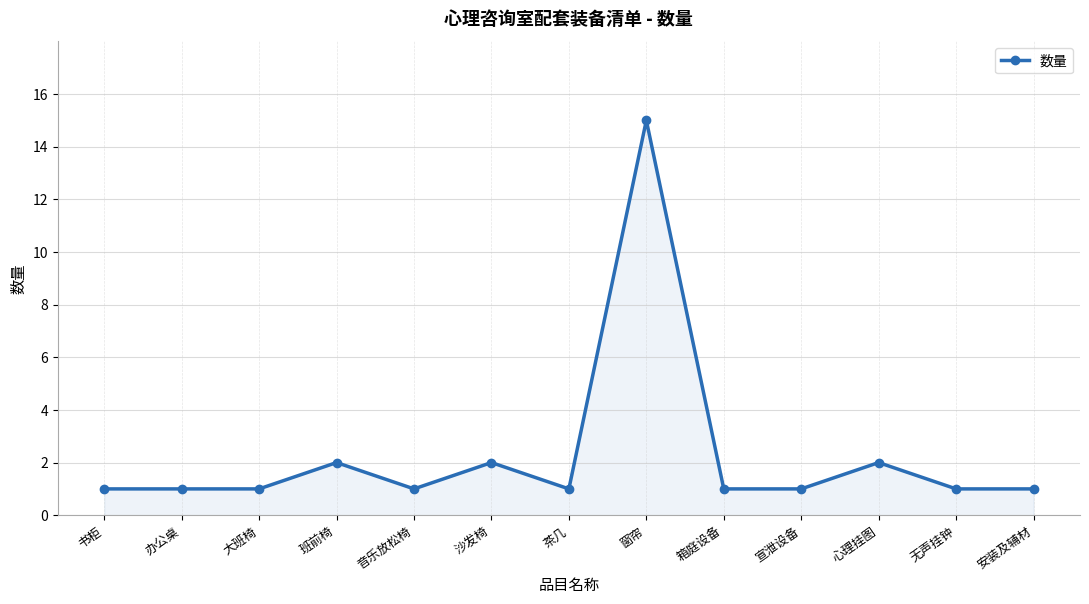

What is the ratio of the value at 办公桌 to the value at 音乐放松椅?

1.0